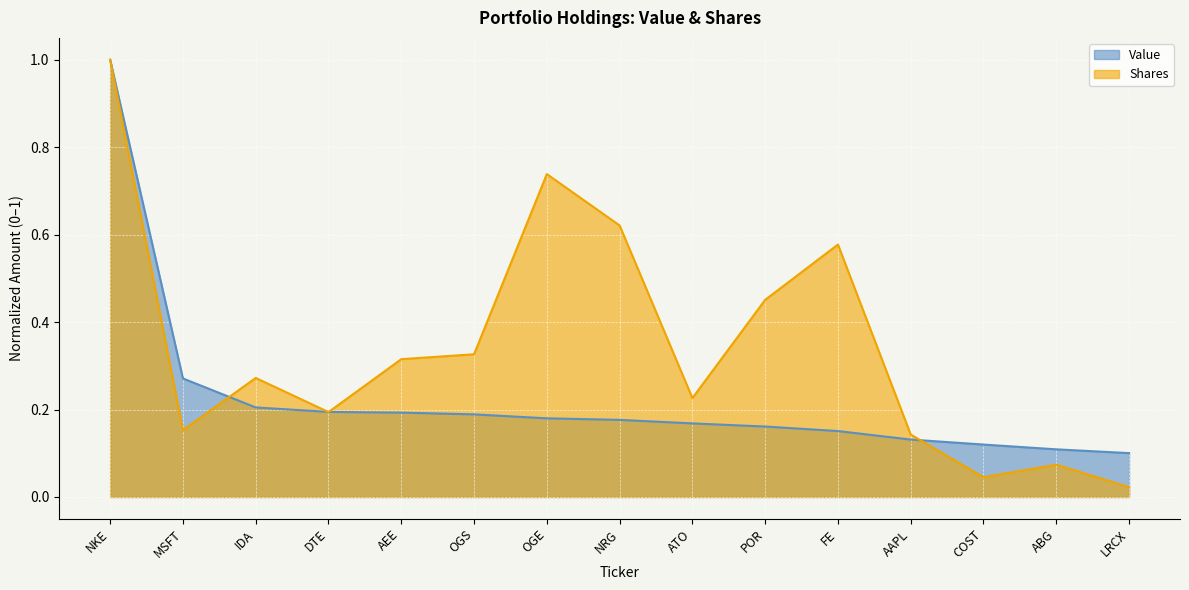

True or false: Shares has a value of 0.5 at POR.

True